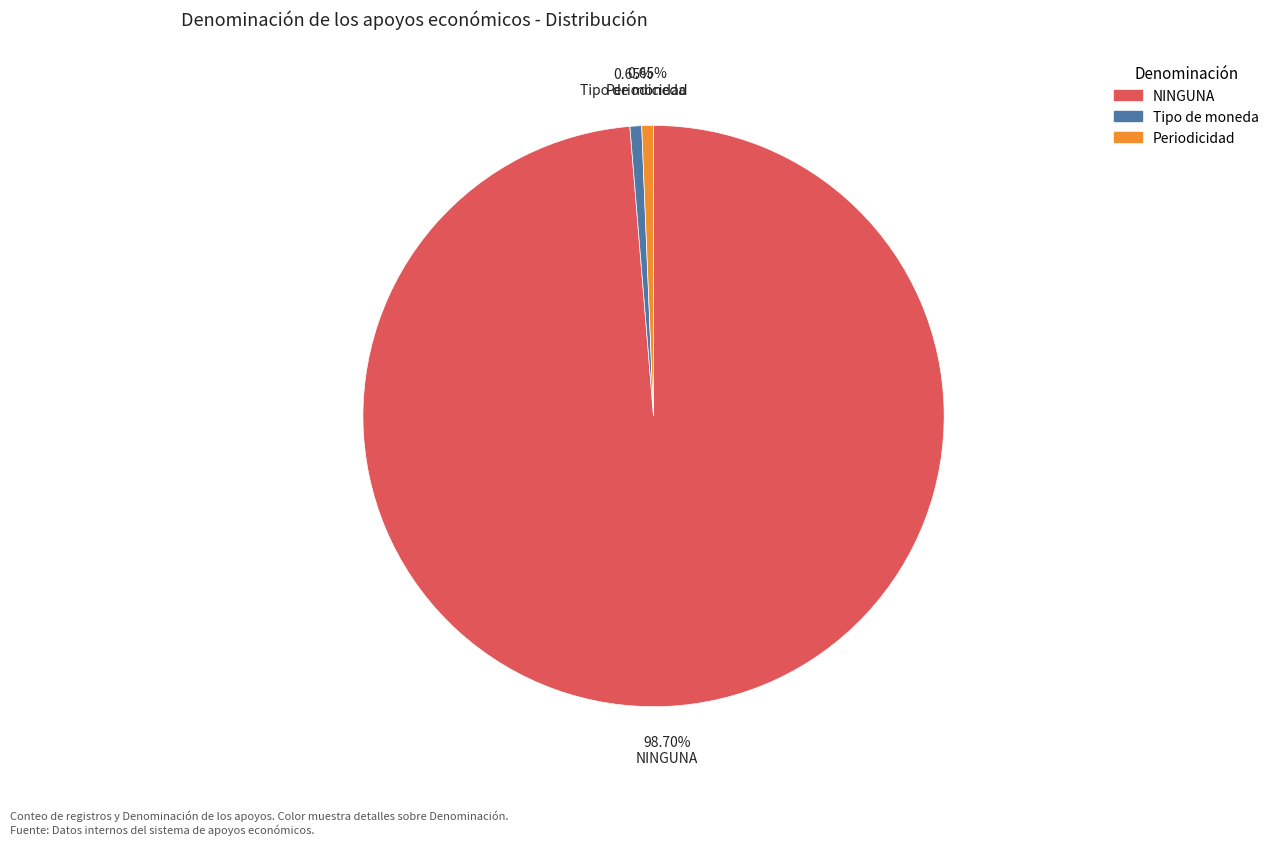

Which category accounts for the majority?

NINGUNA